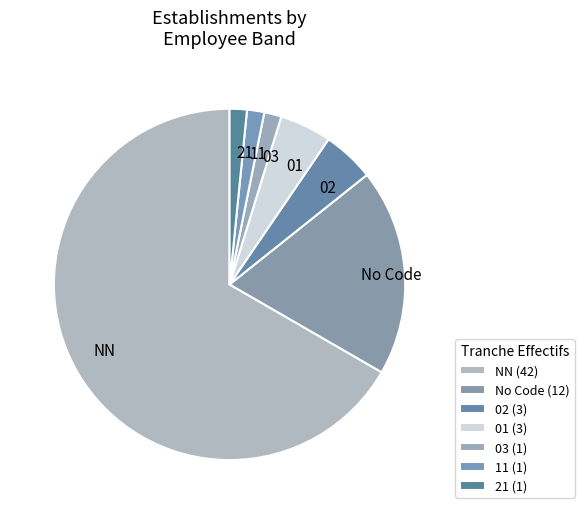

Is there a majority slice in this chart?

Yes